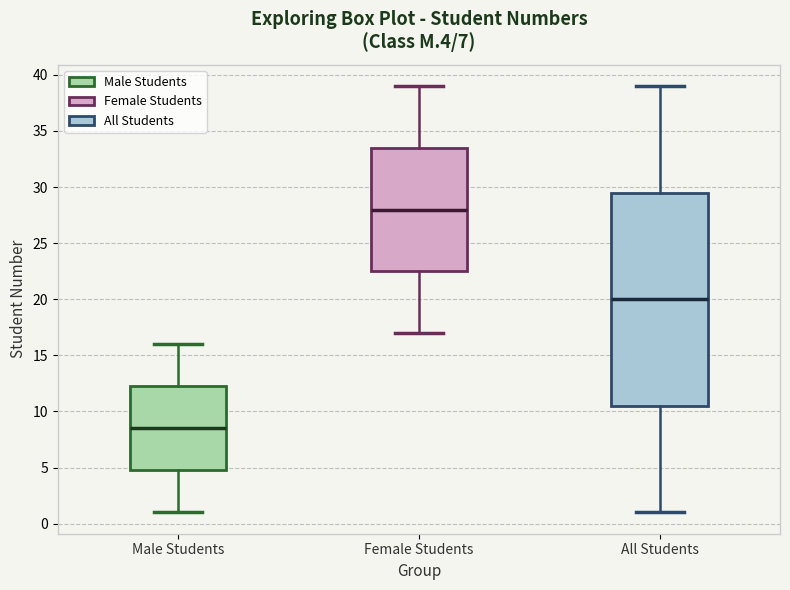

Where is the upper edge of the box for Female Students on the y-axis? The values are not printed on the chart, so give them approximately, as read against the axis.

33.5